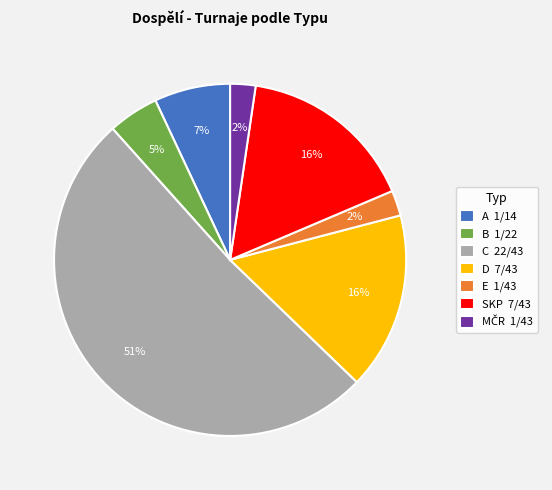

Does SKP represent more than half of the total?

No